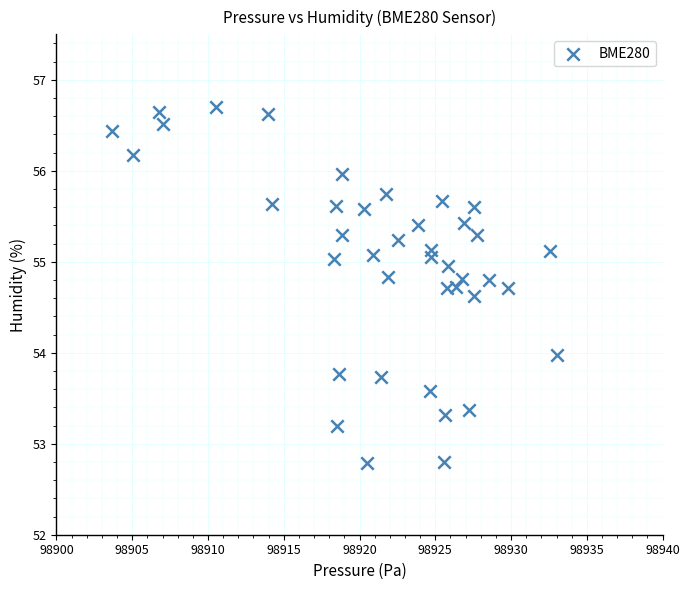

What is the range of X values (max minus min)?

29.4